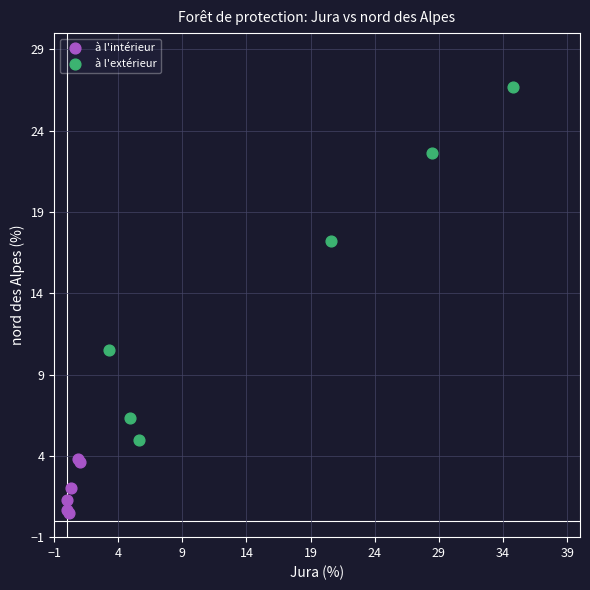

Which series has the largest Y range (max minus min)?

à l'extérieur